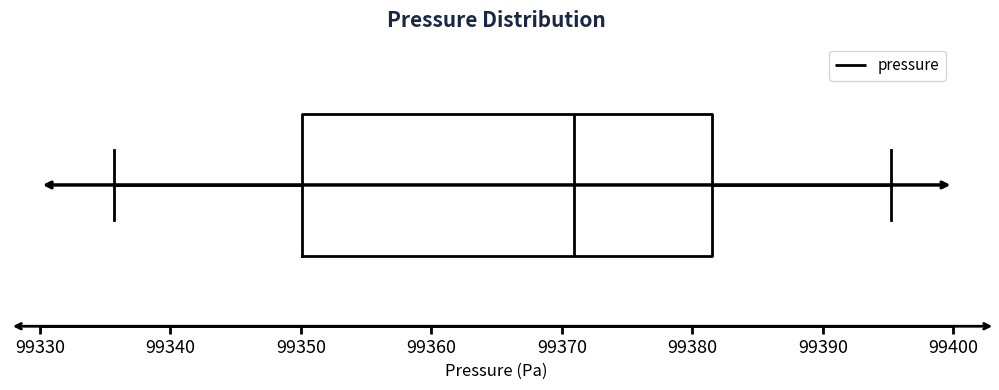

Read this box plot against the x-axis: the position of the median line, the range covered by the box, and the ends of both whiskers. The values are not printed on the chart, so give them approximately, as read against the axis.

median 99371, box 99350 to 99382, whiskers 99336 to 99395